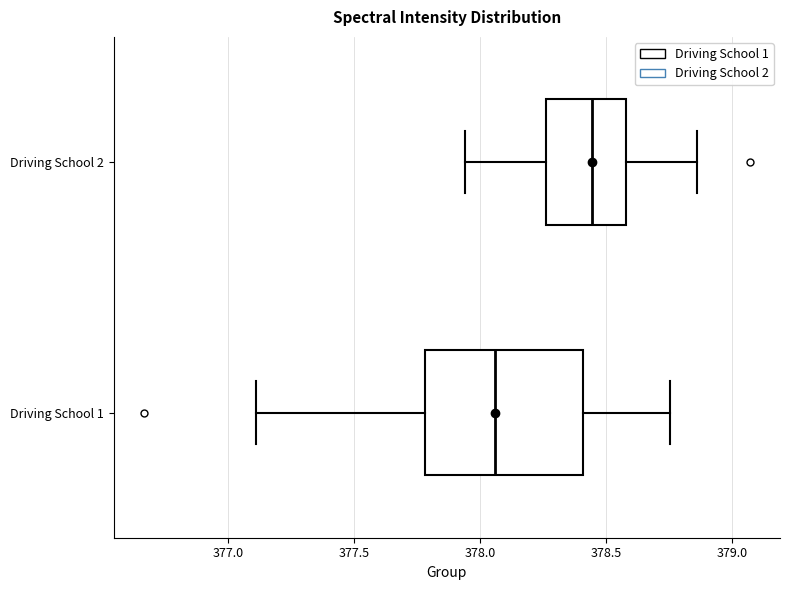

Reading bottom to top, read every box against the x-axis: the position of its median line, the range the box covers, and the ends of its whiskers. The values are not printed on the chart, so give them approximately, as read against the axis.

Driving School 1: median 378.05, box 377.80 to 378.40, whiskers 377.10 to 378.75
Driving School 2: median 378.45, box 378.25 to 378.60, whiskers 377.95 to 378.85